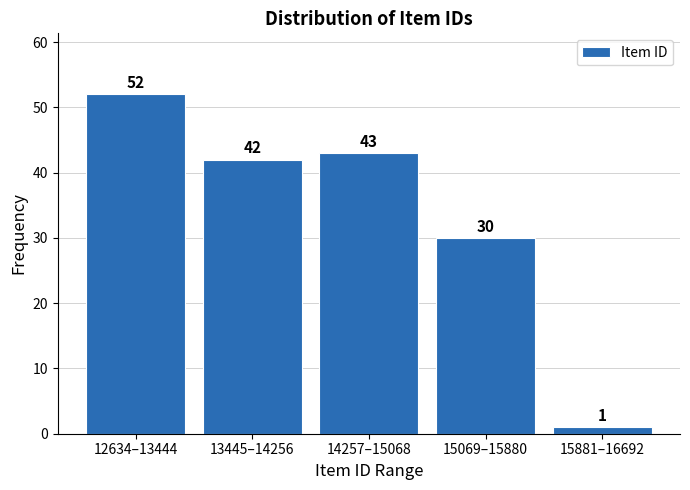

Reading left to right, extract all data points from this chart.

52	42	43	30	1